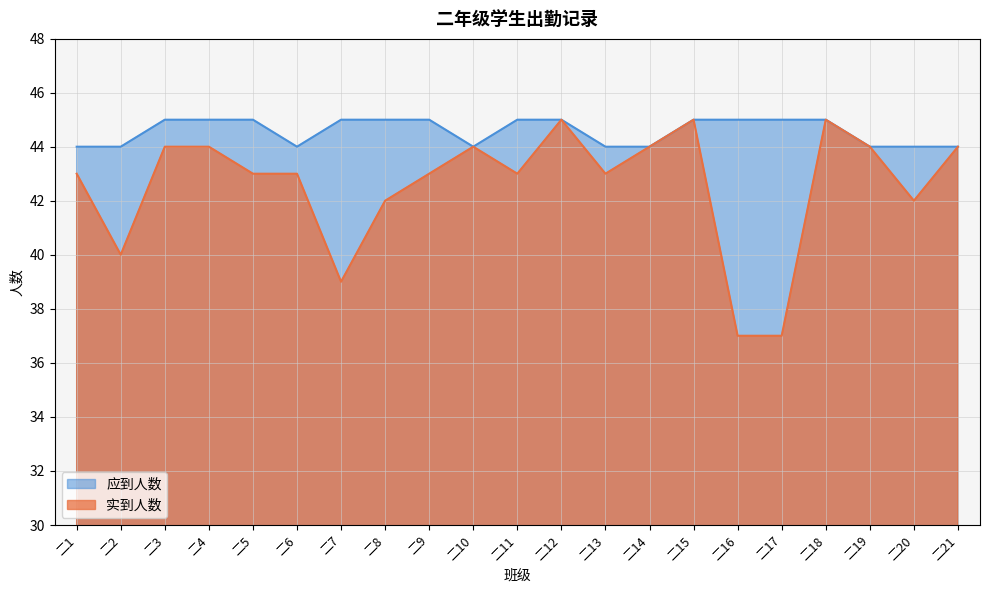

Does the chart display data point markers on the line(s)?

No